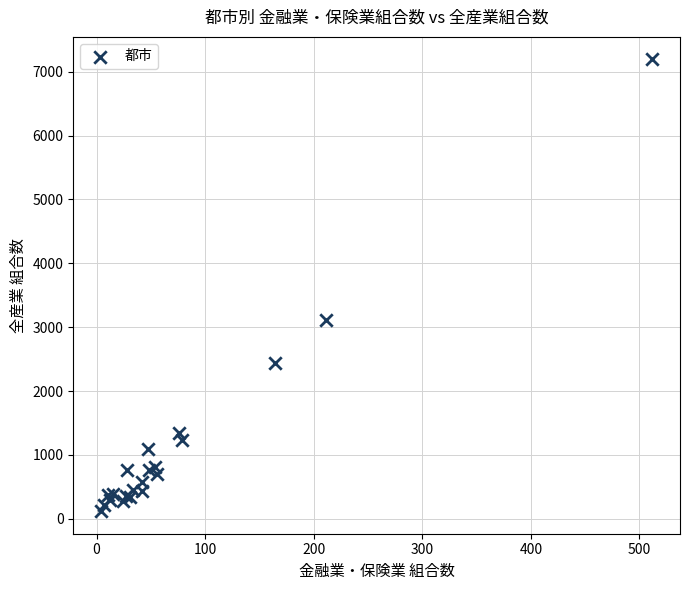

What Y value in the scatter plot is closest to 3655?

3113